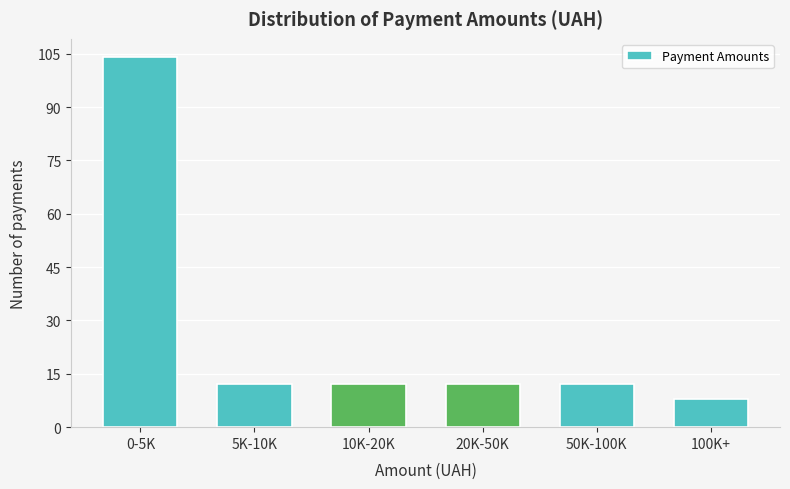

Reading left to right, extract all data points from this chart.

104	12	12	12	12	8